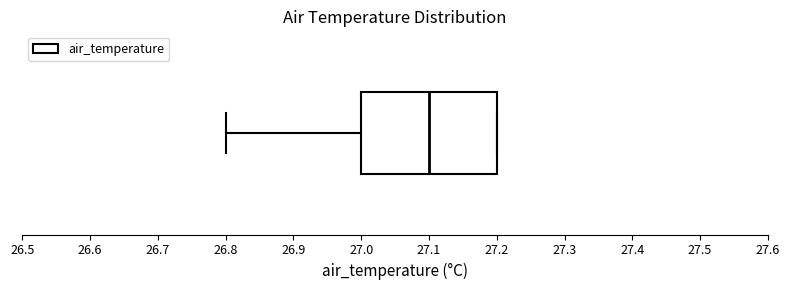

Transcribe this box plot: give where the median line is, the range the box spans, and where the two whiskers end, as read against the x-axis. The values are not printed on the chart, so give them approximately, as read against the axis.

median 27.1, box 27.0 to 27.2, whiskers 26.8 to 27.2